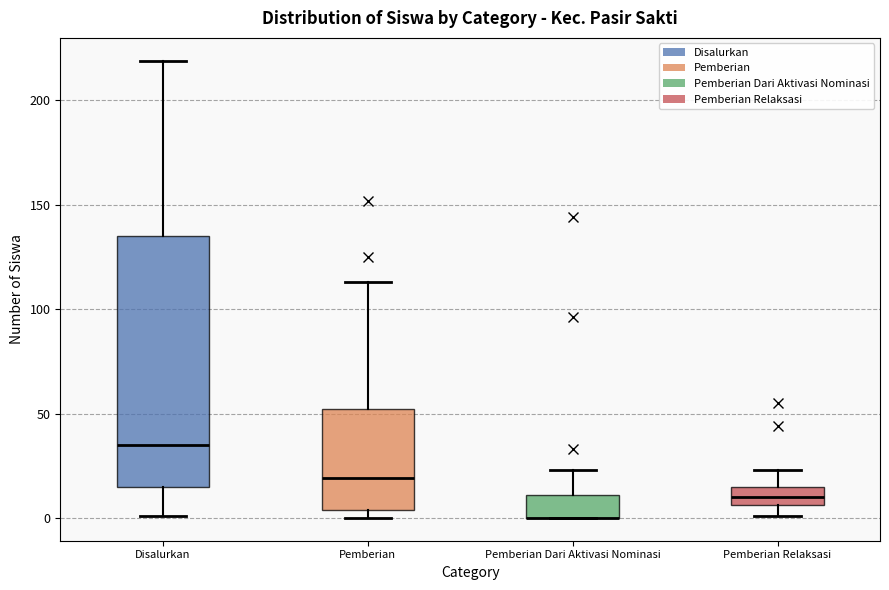

Reading left to right, transcribe this box plot: for each box, give where its median line is, the range the box spans, and where its two whiskers end, as read against the y-axis. The values are not printed on the chart, so give them approximately, as read against the axis.

Disalurkan: median 35, box 15 to 135, whiskers 0 to 220
Pemberian: median 20, box 5 to 50, whiskers 0 to 115
Pemberian Dari Aktivasi Nominasi: median 0 (drawn on the box's lower edge), box 0 to 10, whiskers 0 to 25
Pemberian Relaksasi: median 10, box 5 to 15, whiskers 0 to 25